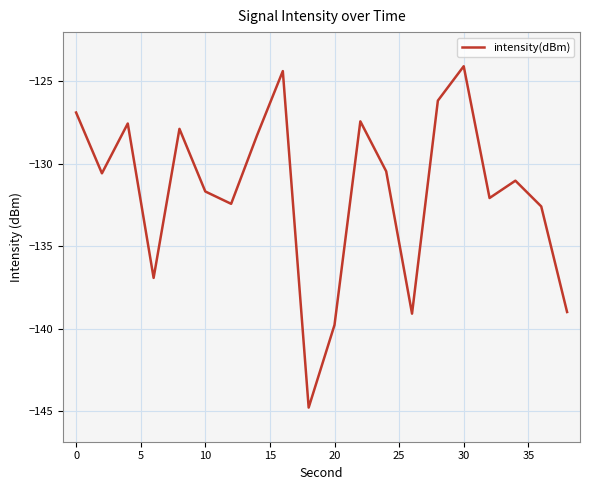

Reading left to right, what are all the values shown in this chart?

-126.9	-130.6	-127.6	-136.9	-127.9	-131.7	-132.4	-128.3	-124.4	-144.8	-139.8	-127.4	-130.5	-139.1	-126.2	-124.1	-132.1	-131.0	-132.6	-139.0